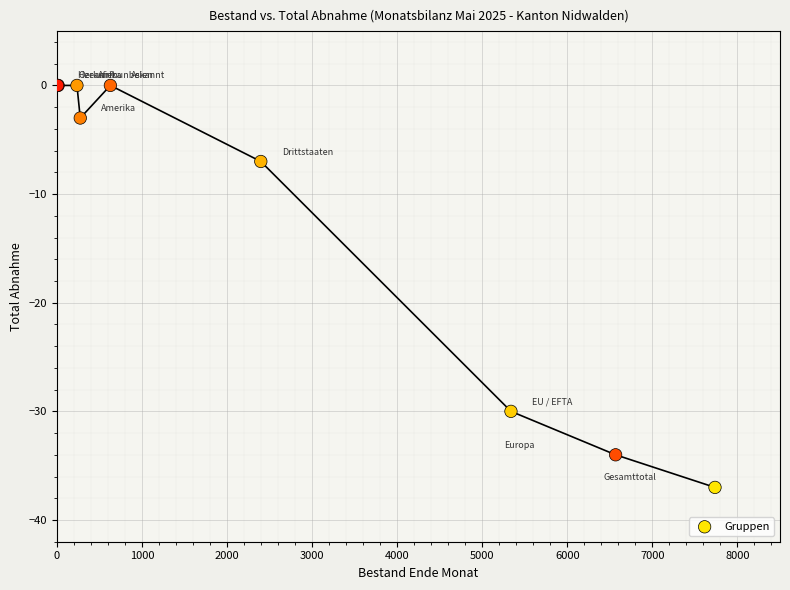

What Y value in the scatter plot is closest to -18?

-7